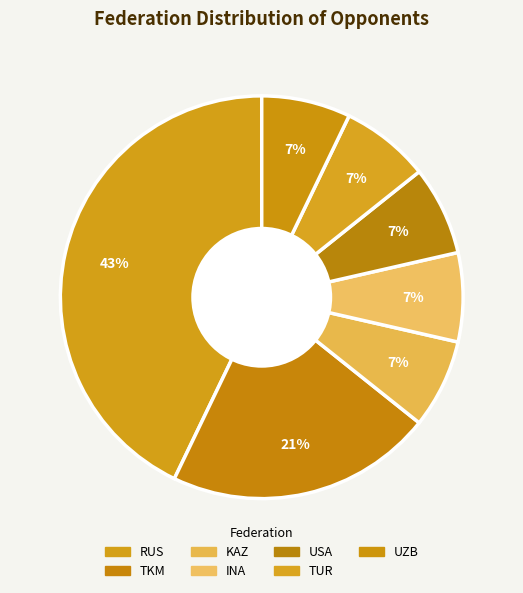

To the nearest percent, what portion does UZB represent?

7%